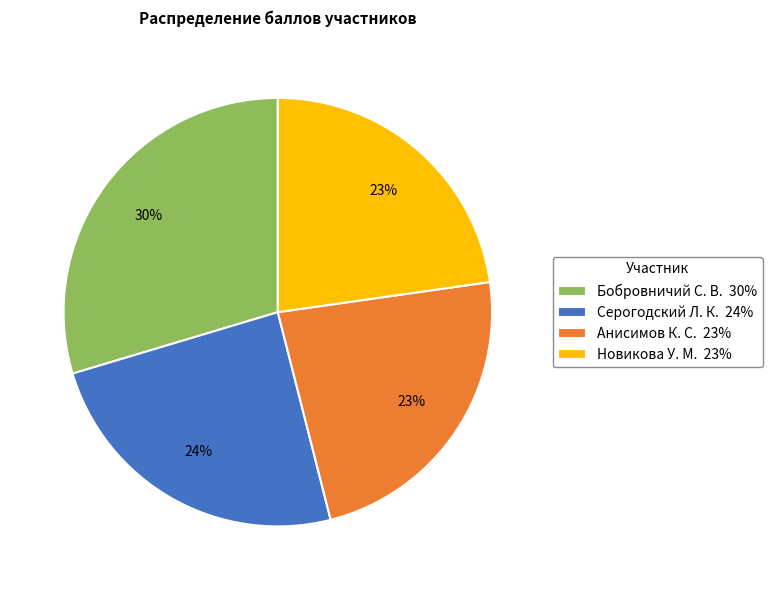

Is the sum of Новикова У. М. 23% and Серогодский Л. К. 24% greater than half?

No